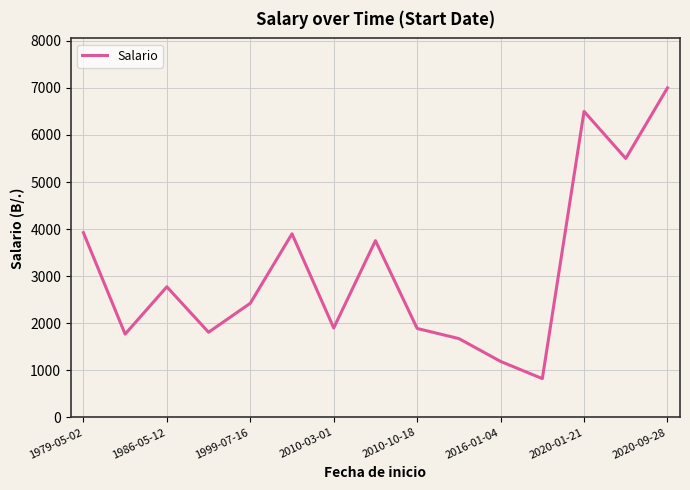

What is the difference between the maximum and minimum values?

6175